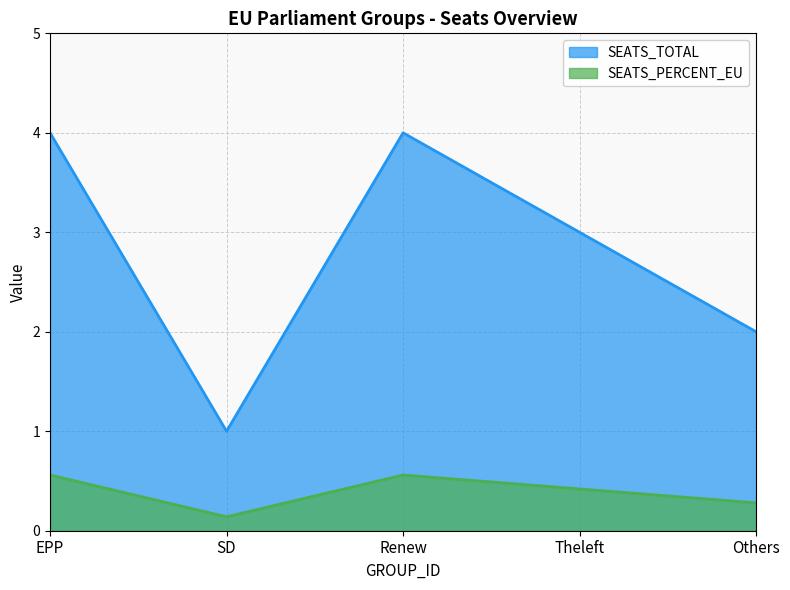

Reading right to left, what are all the values shown in this chart?

SEATS_TOTAL: Others=2.0	Theleft=3.0	Renew=4.0	SD=1.0	EPP=4.0
SEATS_PERCENT_EU: Others=0.3	Theleft=0.4	Renew=0.6	SD=0.1	EPP=0.6